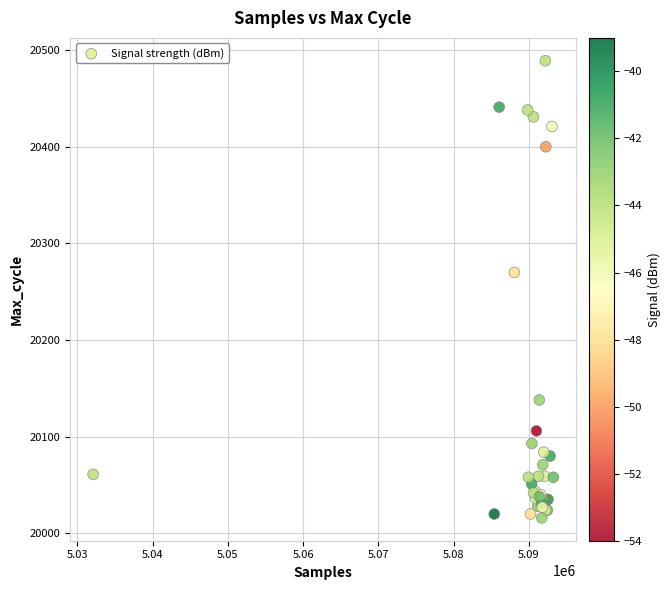

What Y value in the scatter plot is closest to 20252?

20270